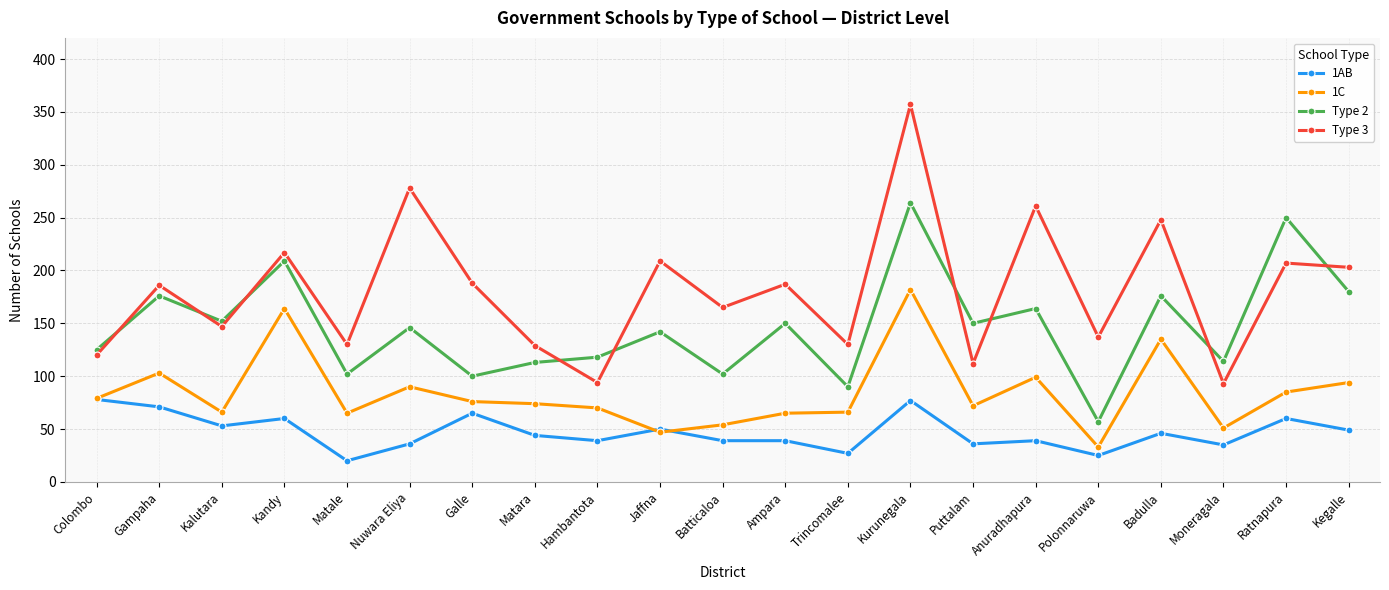

How many series are shown in this chart?

4